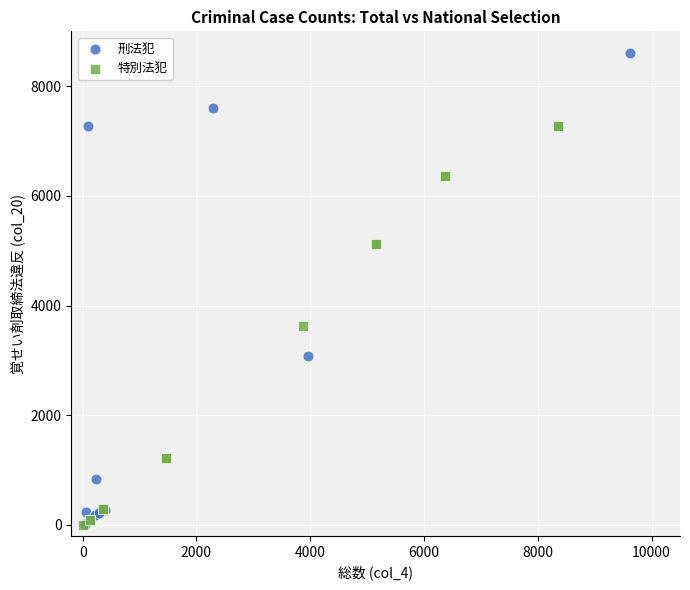

Which series reaches the maximum Y coordinate?

刑法犯